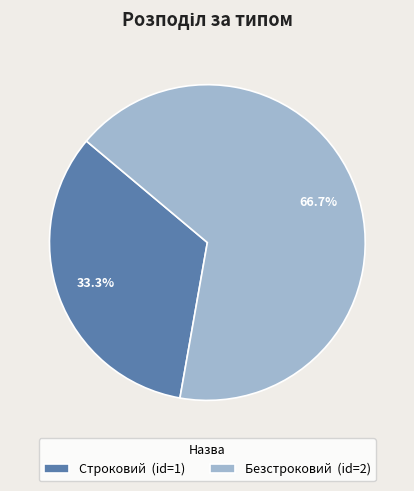

Count the number of slices in the pie.

2